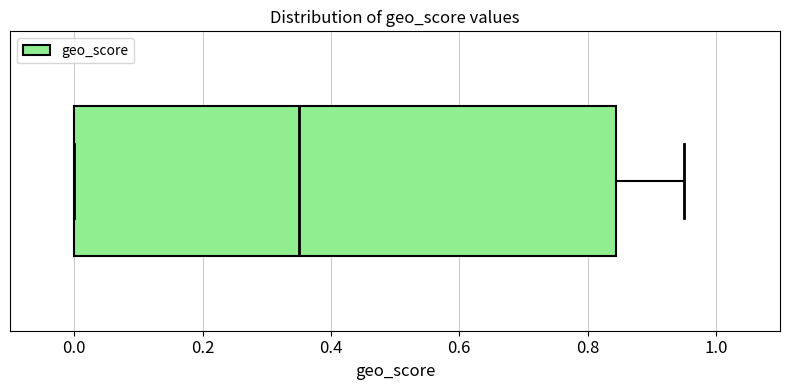

Transcribe this box plot: give where the median line is, the range the box spans, and where the two whiskers end, as read against the x-axis. The values are not printed on the chart, so give them approximately, as read against the axis.

median 0.36, box 0.00 to 0.84, whiskers 0.00 to 0.96